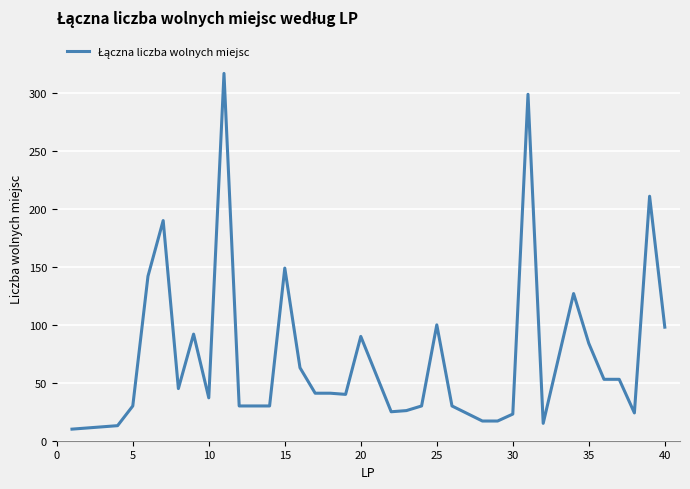

What is the greatest value displayed?

317